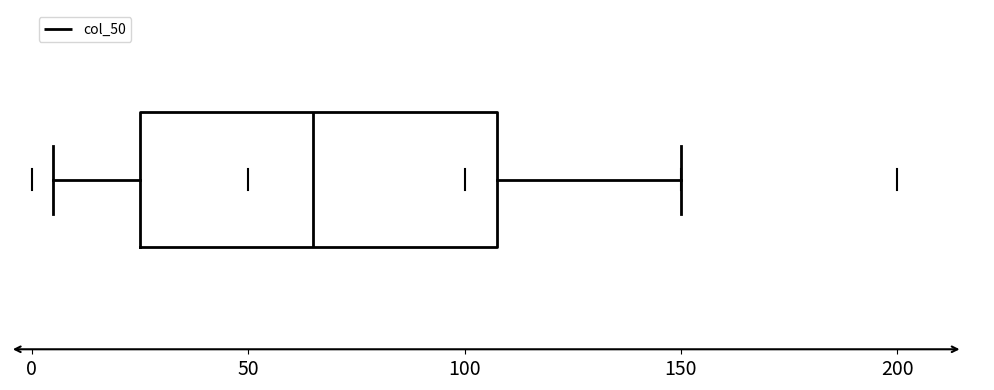

Where is the right edge of the box on the x-axis? The values are not printed on the chart, so give them approximately, as read against the axis.

110